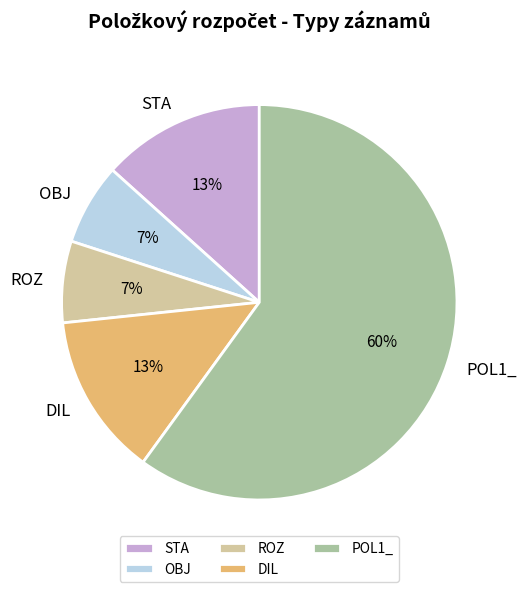

Is there a majority slice in this chart?

Yes